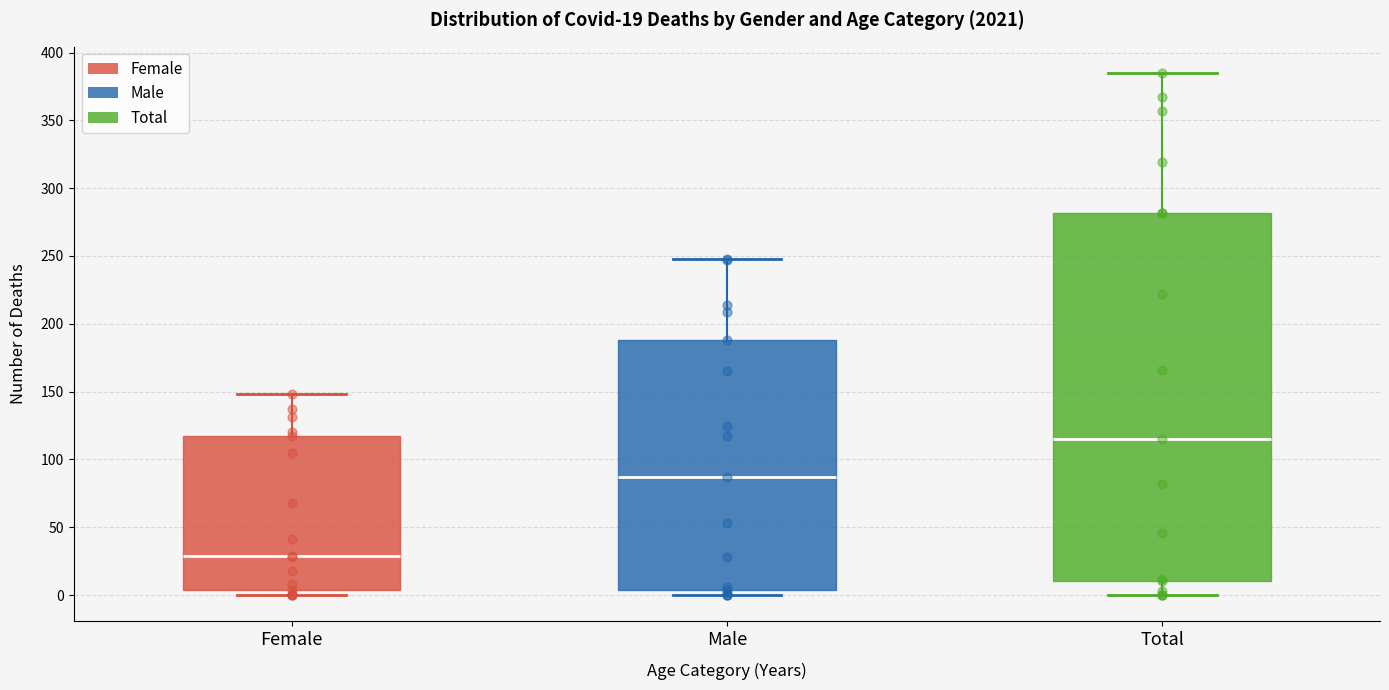

Which box's median line is the highest?

Total